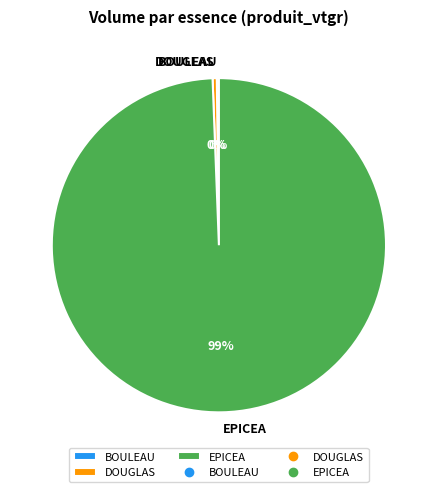

To the nearest percent, what is the average slice percentage?

33%